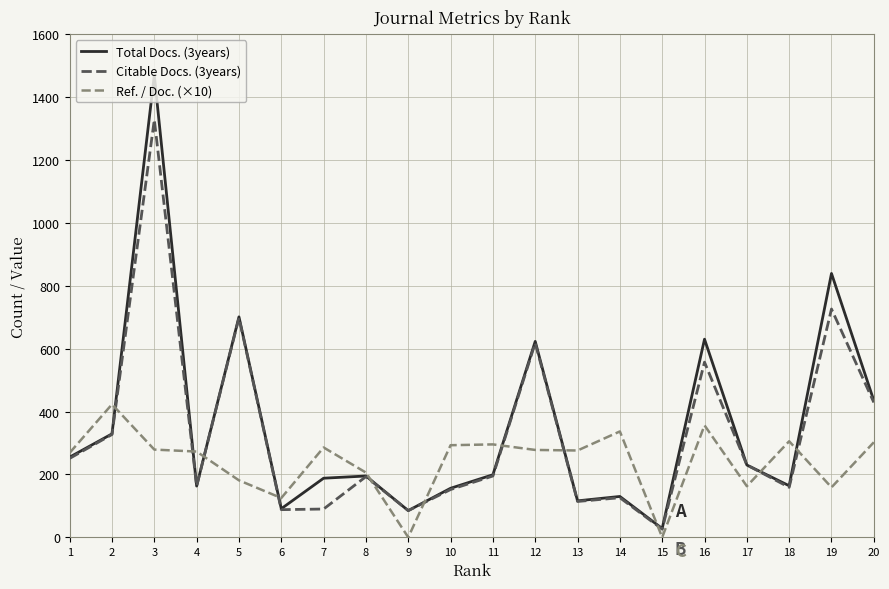

What are all the series names shown in the legend?

Total Docs. (3years), Citable Docs. (3years), Ref. / Doc. (×10)